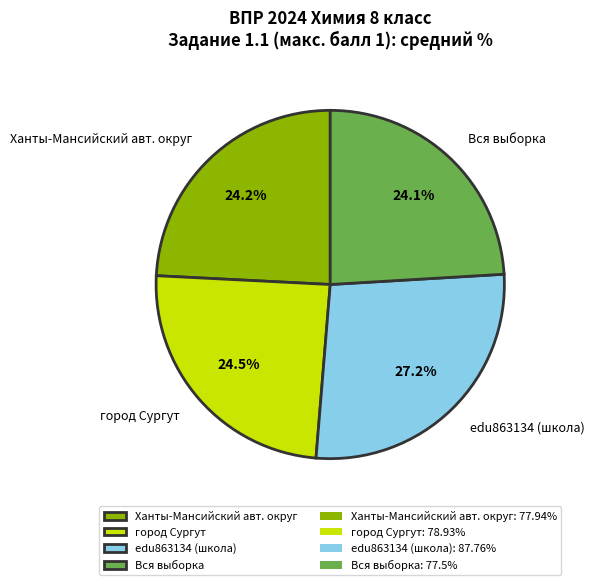

The edu863134 (школа) slice represents 41% of the pie. True or false?

False